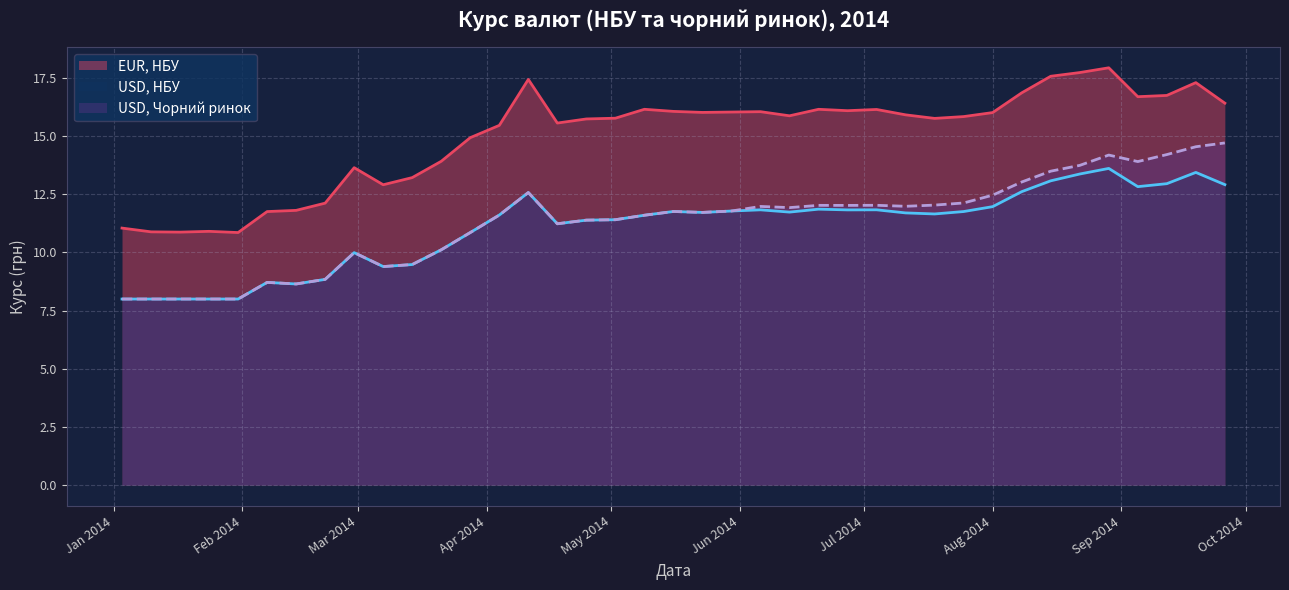

What is the value of the USD, Чорний ринок point at the 14th from the left?

11.6